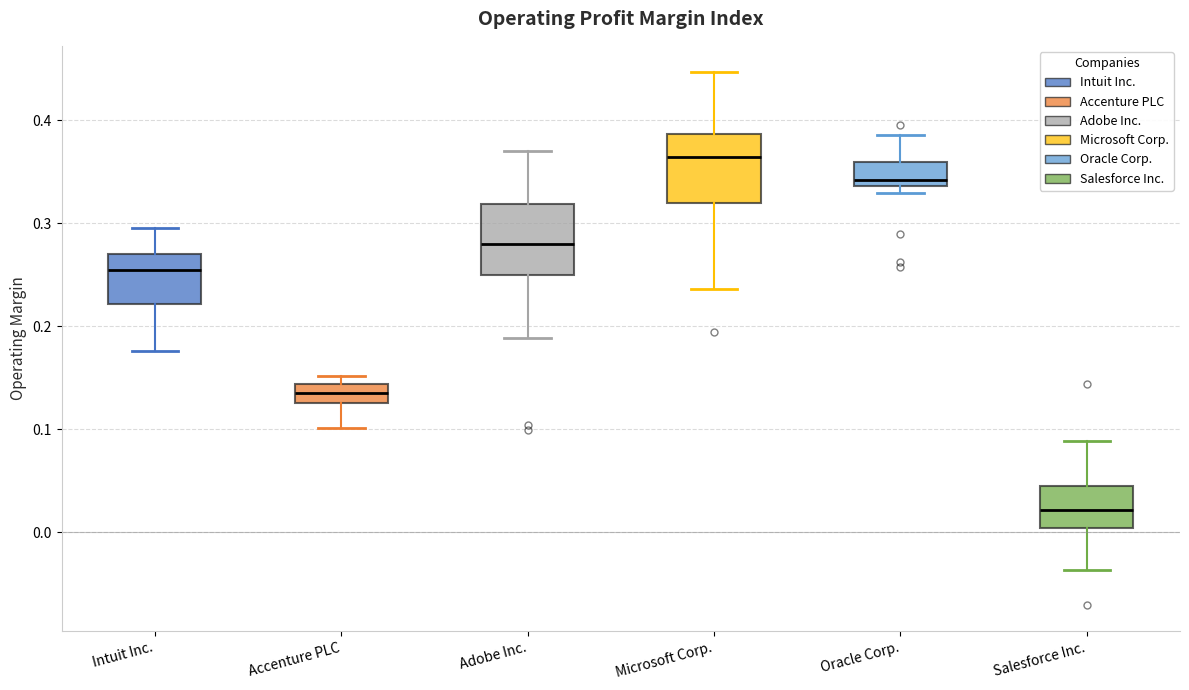

Where is the lower edge of the box for Microsoft Corp. on the y-axis? The values are not printed on the chart, so give them approximately, as read against the axis.

0.32